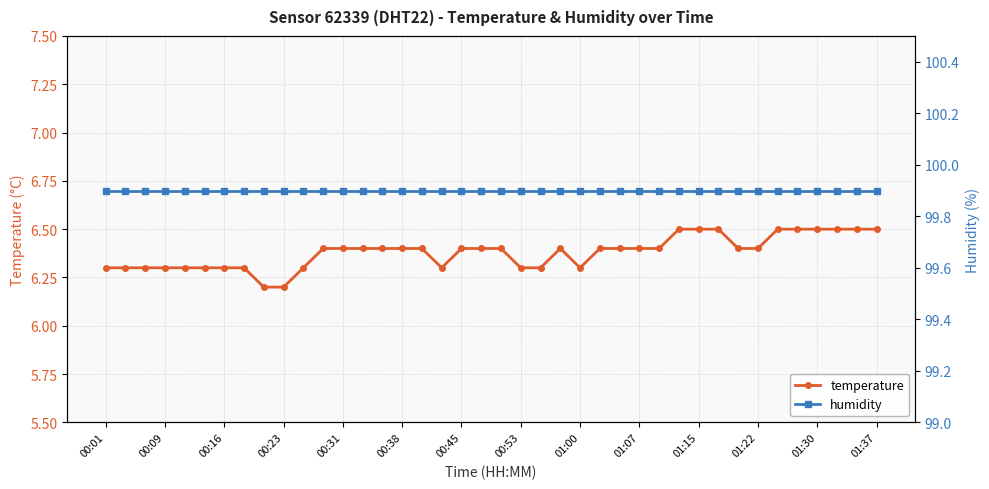

How many lines are shown in the chart?

2